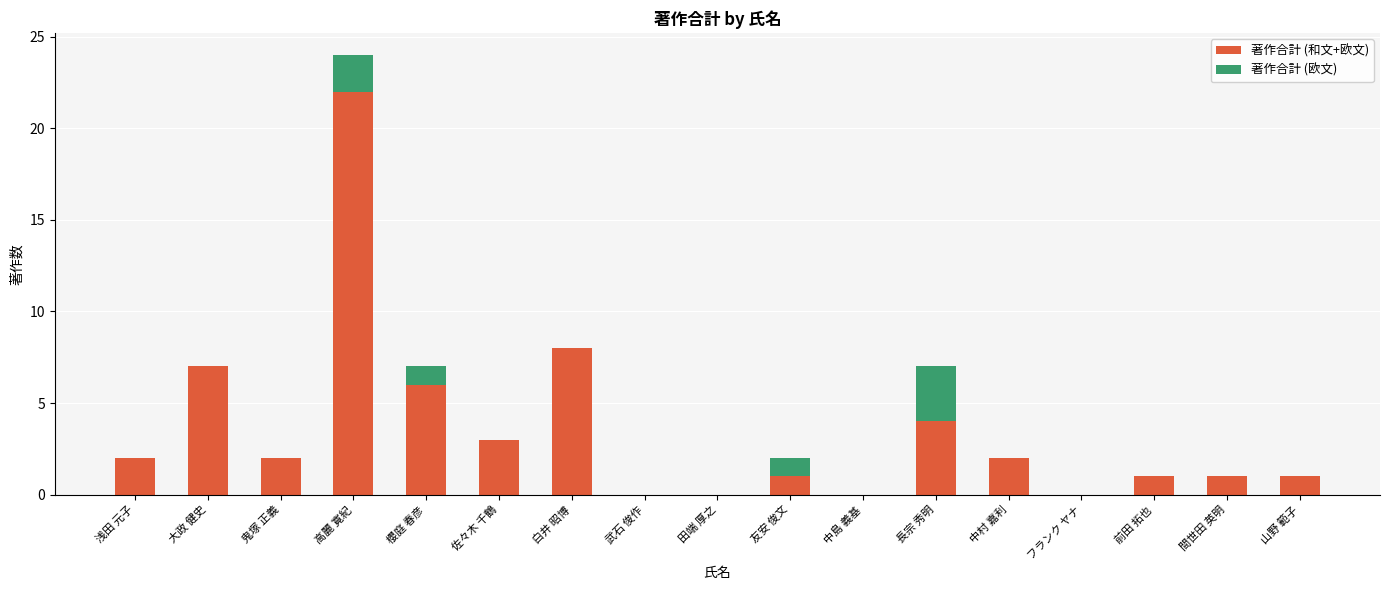

Are the bars grouped side by side (vs. stacked)?

No